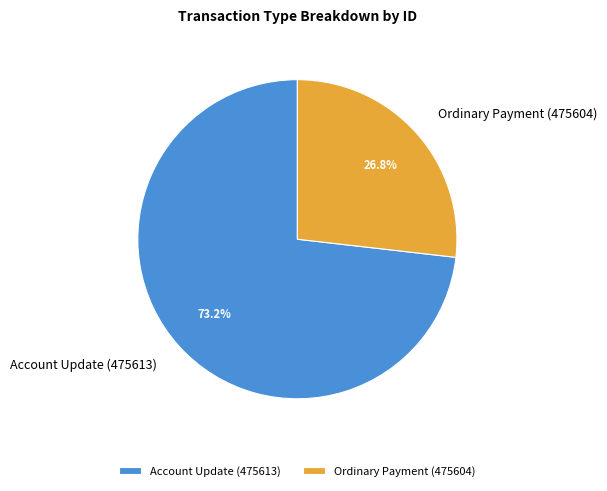

True or false: Account Update (475613) accounts for 65% of the total.

False